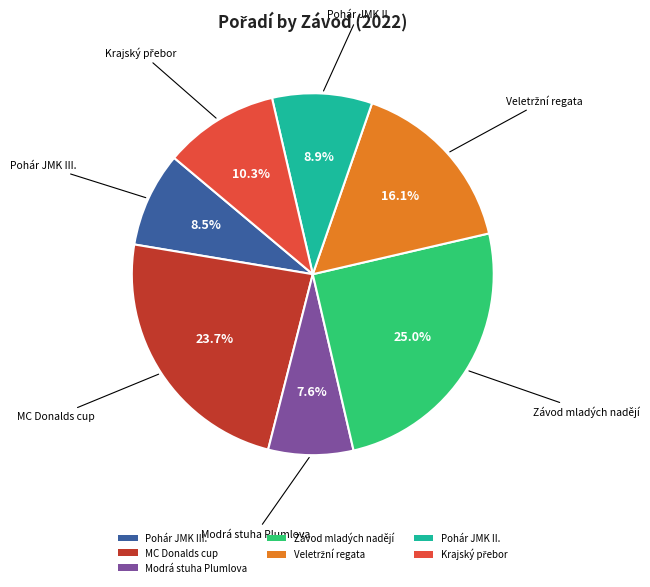

What is the largest slice in the pie chart?

Závod mladých nadějí